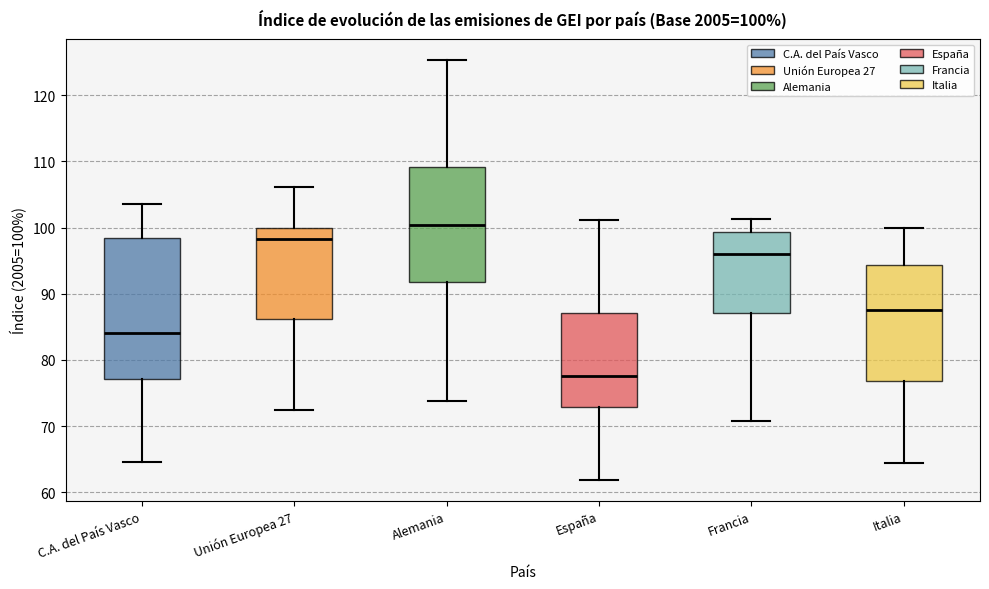

Comparing the boxes themselves (not the whiskers), which one is the tallest?

C.A. del País Vasco